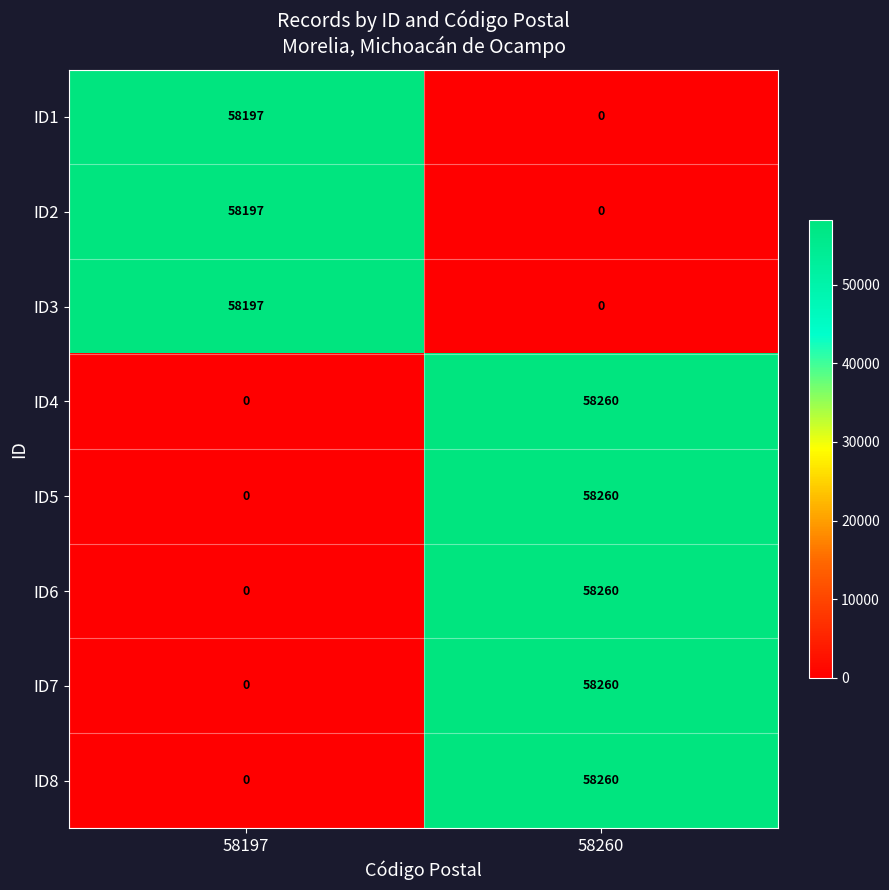

The value of ID3 at 58260 is 0. True or false?

True